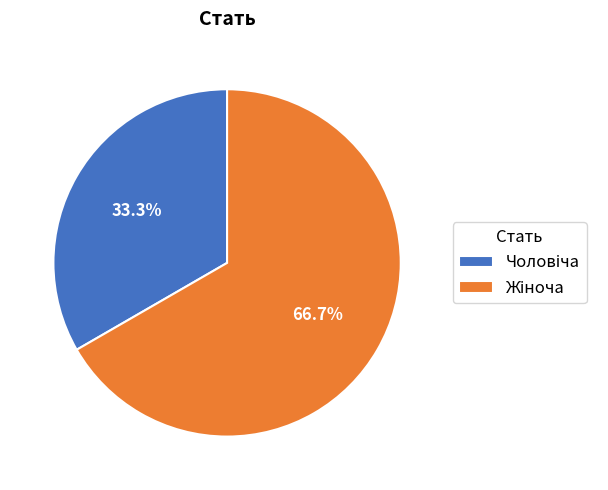

Does any single category account for the majority?

Yes